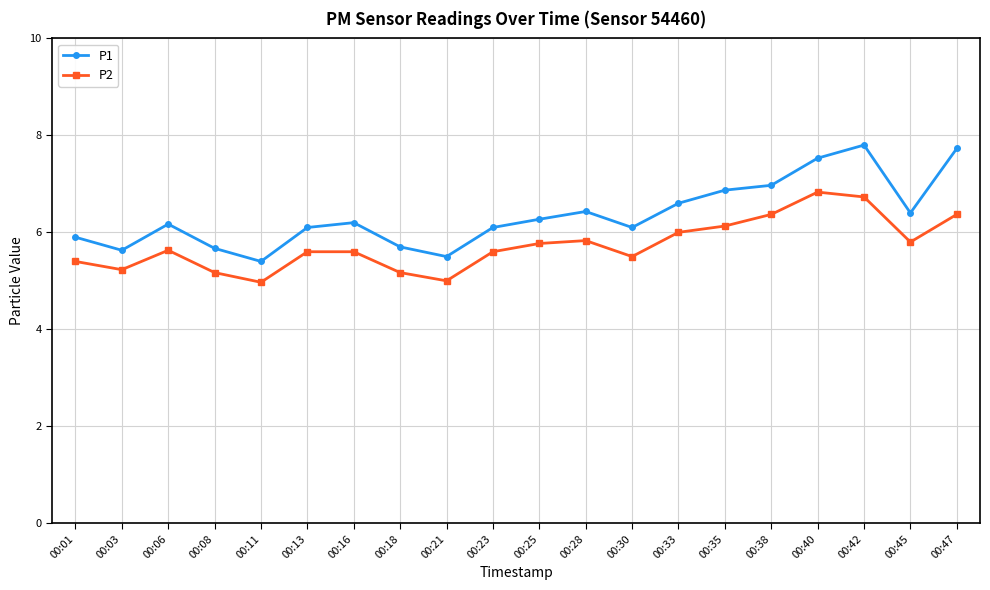

What is the difference between the maximum and minimum values in the P2 series?

1.9